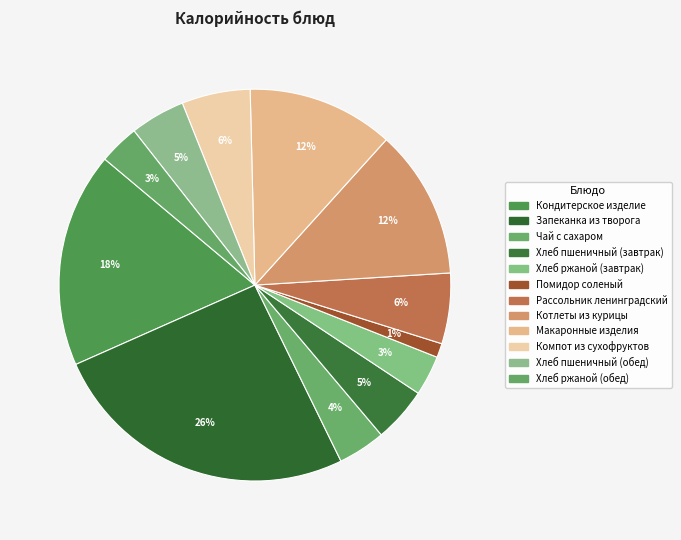

Count the number of slices in the pie.

12